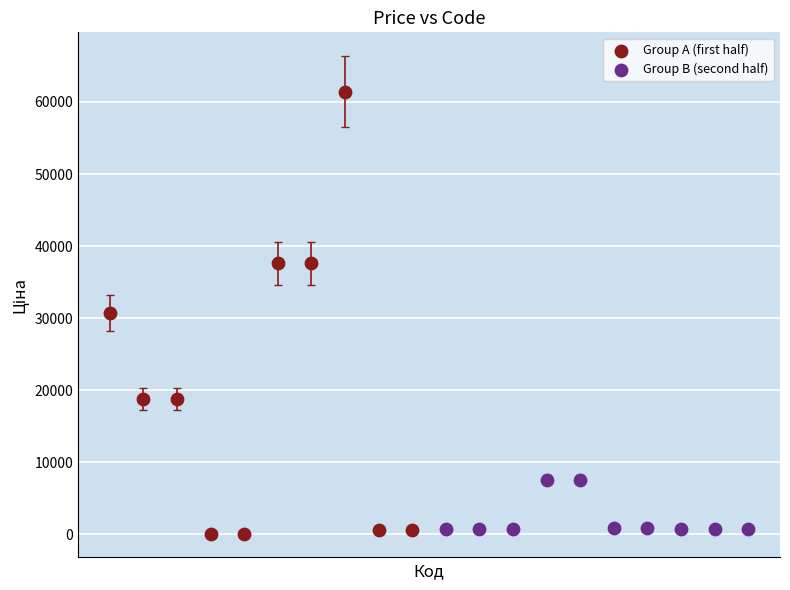

What are all the series names shown in the legend?

Group A (first half), Group B (second half)